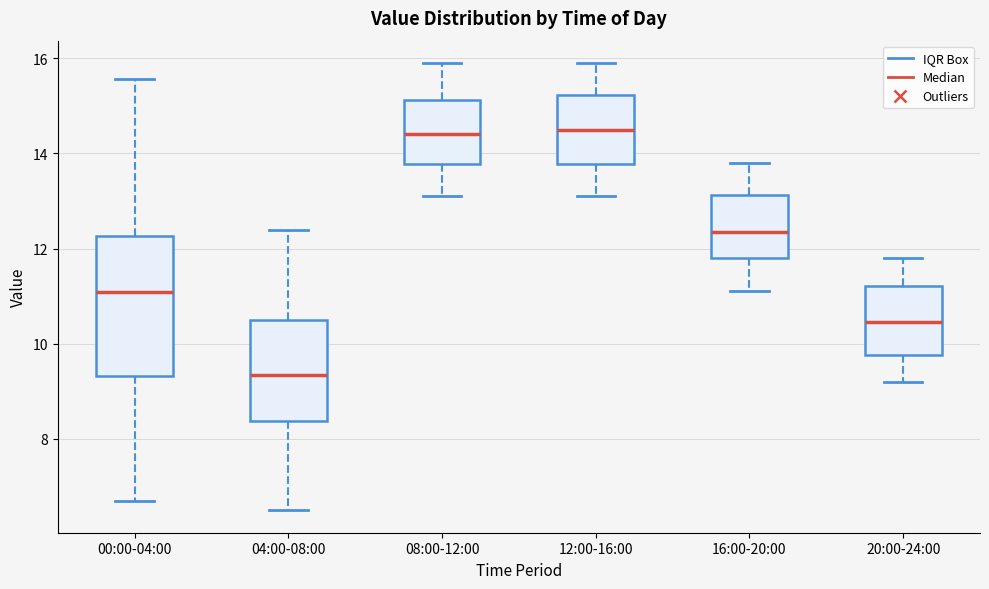

Where does the lower whisker of the box for 00:00-04:00 end on the y-axis? The values are not printed on the chart, so give them approximately, as read against the axis.

6.8